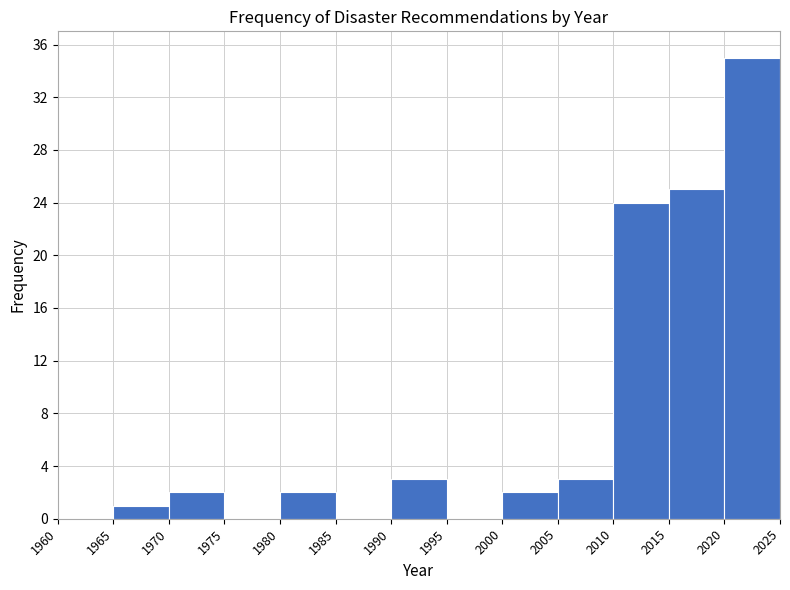

What is the height of the bar covering 2020 to 2025 on the x-axis? The values are not printed on the chart, so give them approximately, as read against the axis.

35